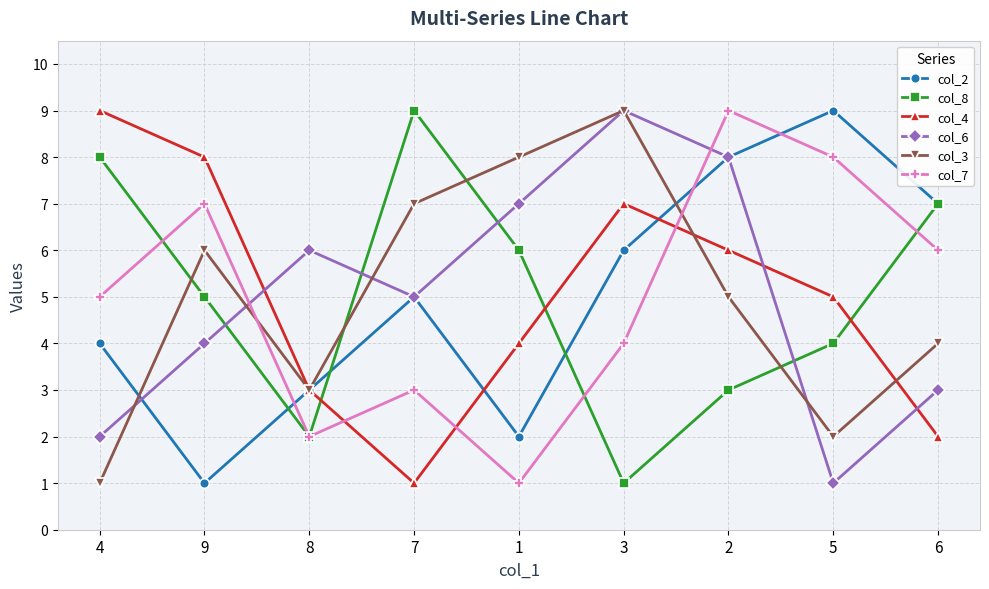

Which series changed the most between 7 and 3?

col_8